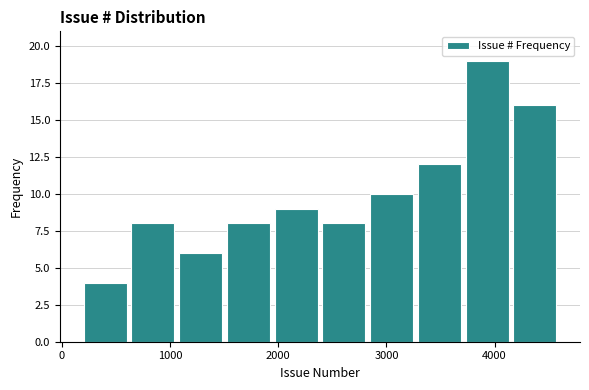

What is the height of the bar covering 1500 to 2000 on the x-axis? Neither the bar edges nor the heights are printed on the chart, so give them approximately, as read against the axes.

8